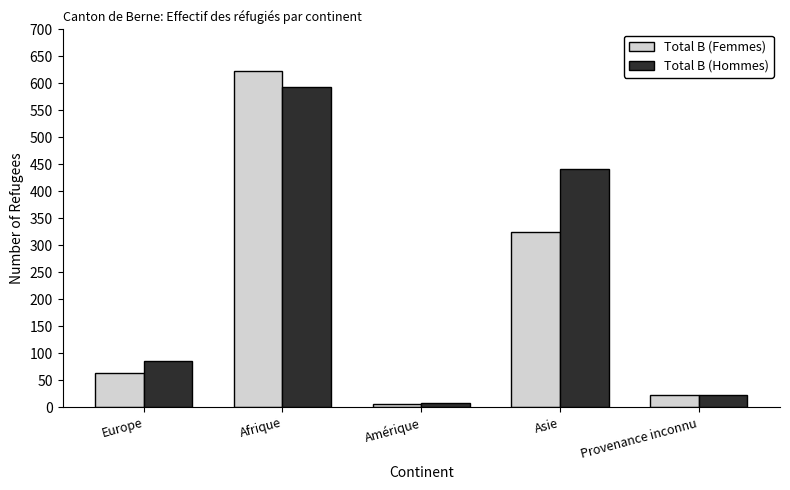

How many bars are there in total?

10